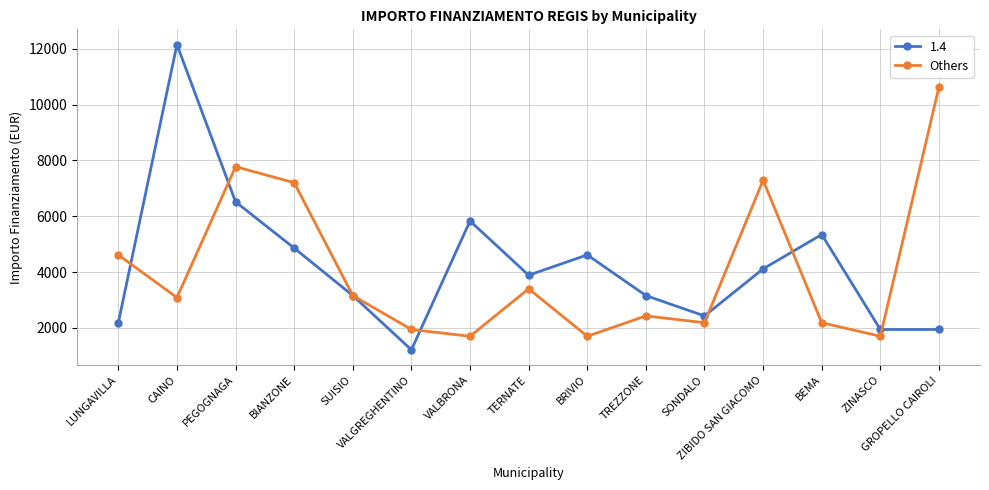

Which series has the largest range (max minus min)?

1.4